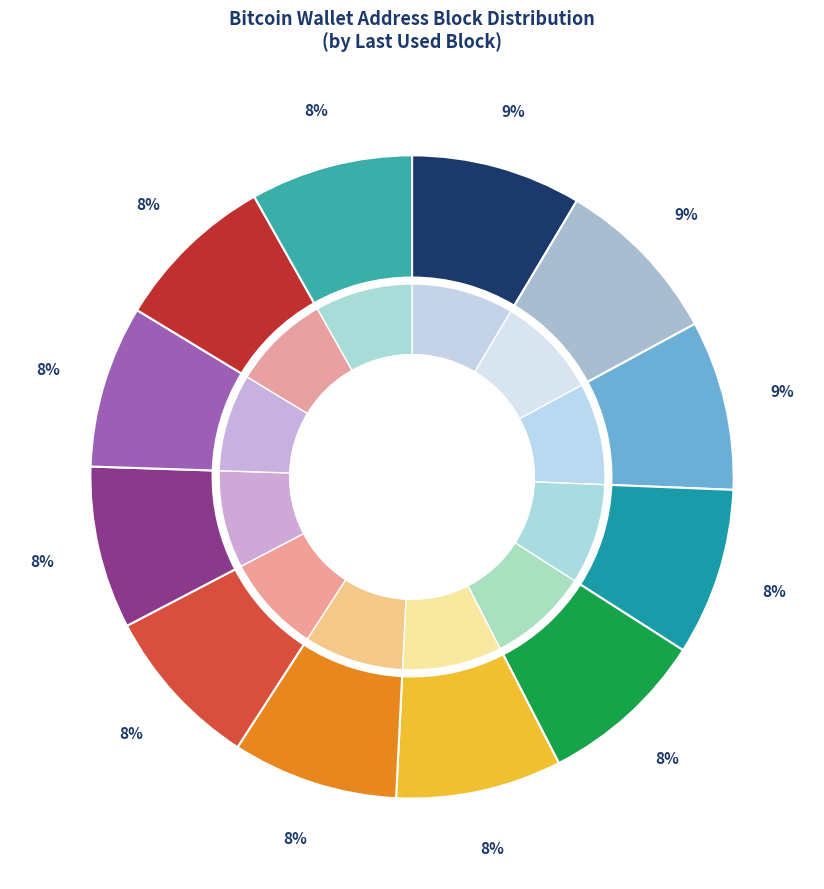

How many slices are in this pie chart?

12